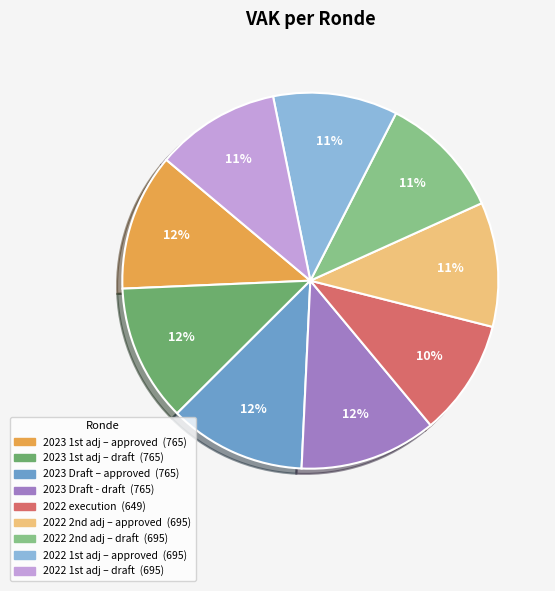

To the nearest percent, what is the average slice percentage?

11%